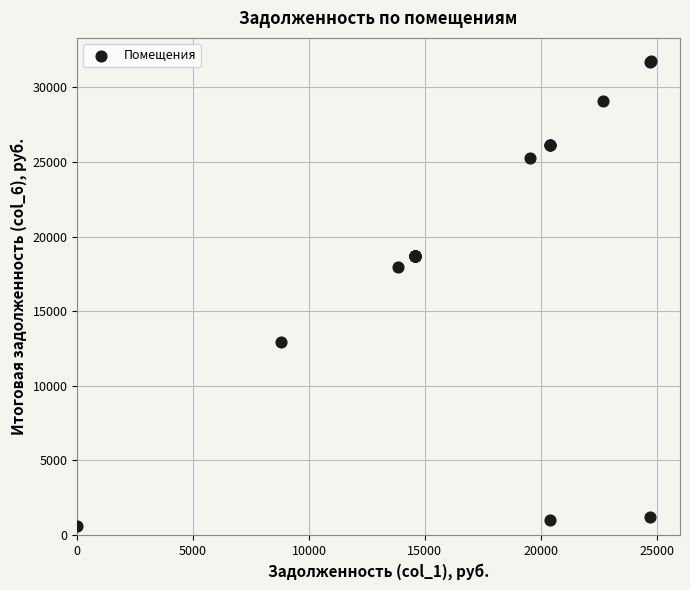

What Y value in the scatter plot is closest to 16170?

17963.0